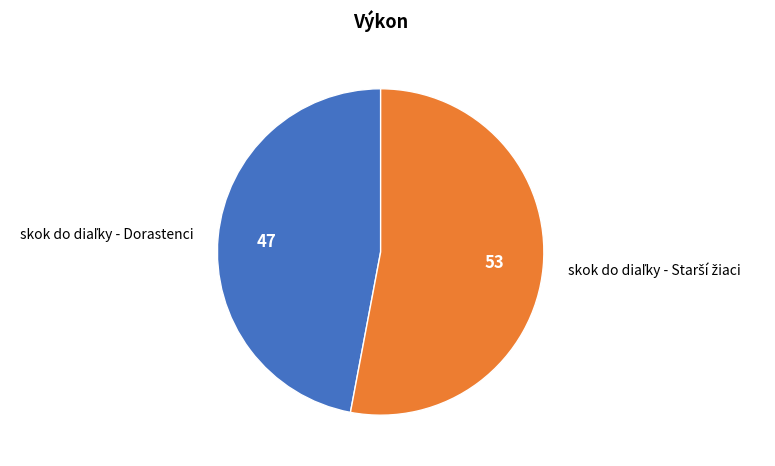

Is there any slice that represents more than half of the pie?

Yes